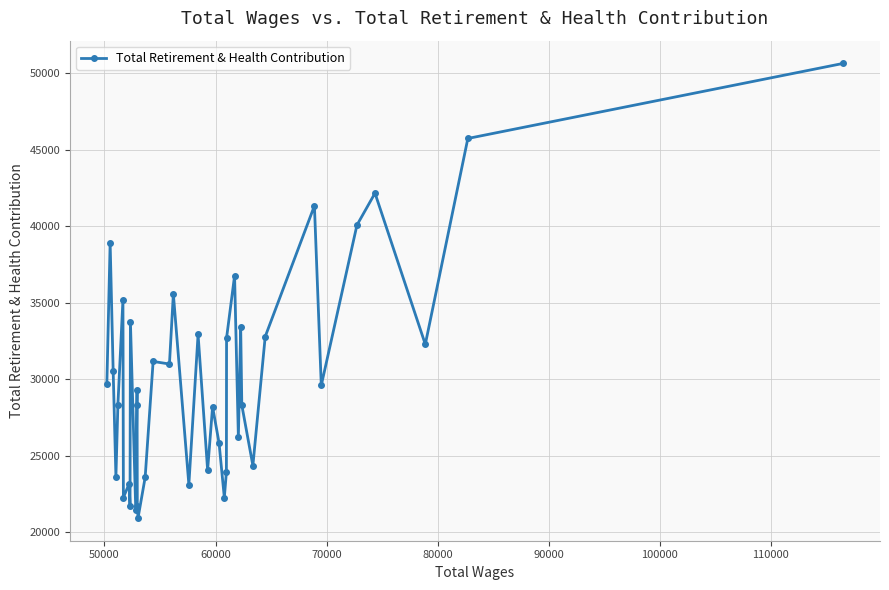

What is the maximum value shown in the chart?

50650